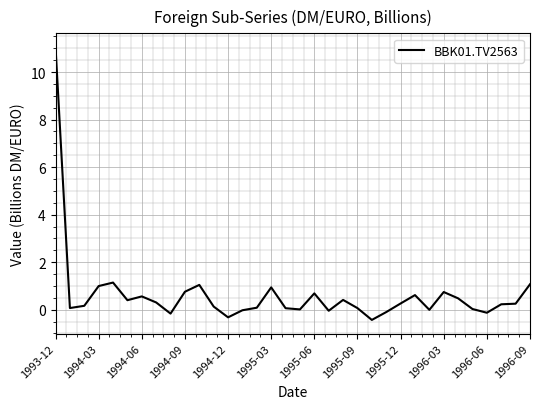

What is the smallest value displayed?

-0.4